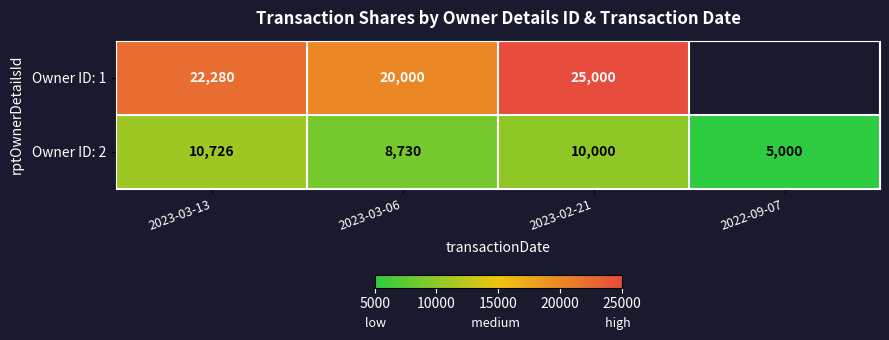

At which label does Owner ID: 2 first exceed 10000?

2023-03-13